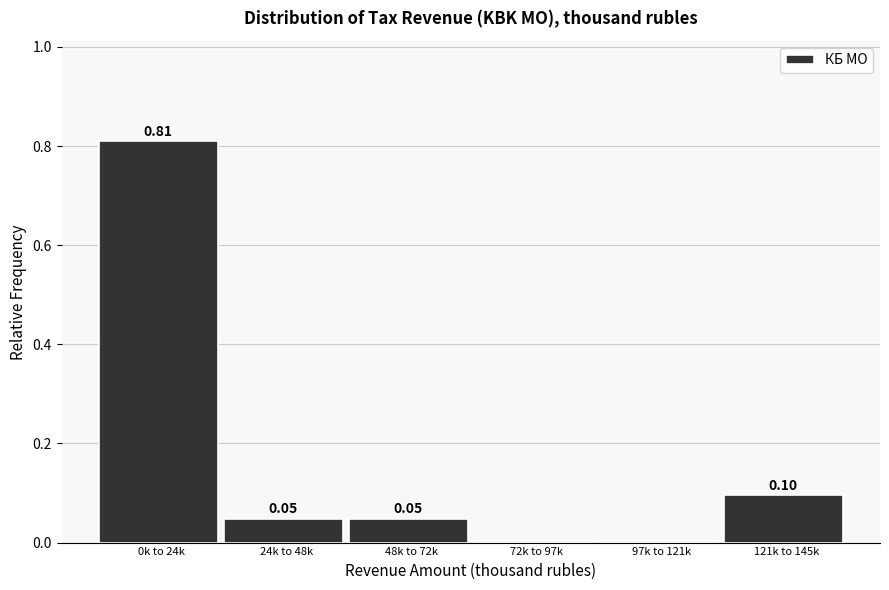

What is the sum of all values?

1.0